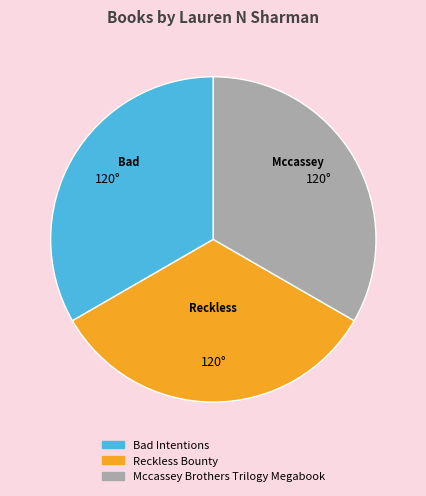

Does Reckless Bounty account for over 50% of the chart?

No